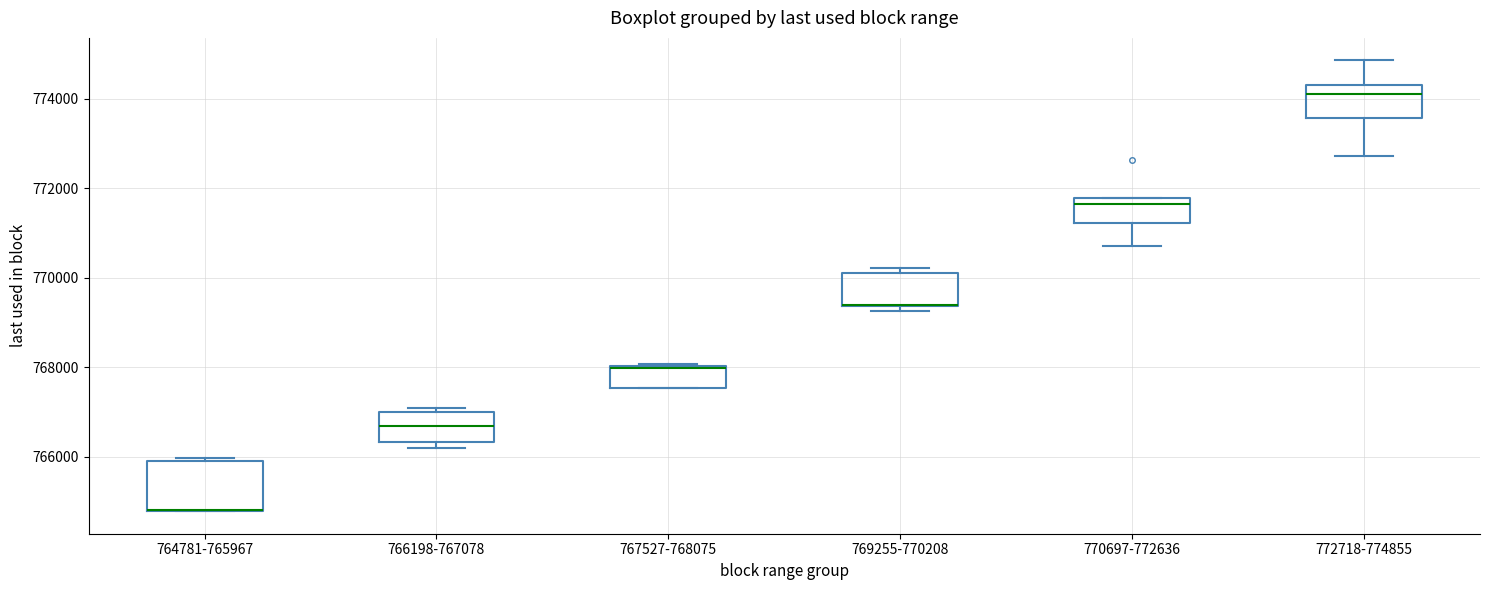

Comparing the boxes themselves (not the whiskers), which one is the tallest?

764781-765967